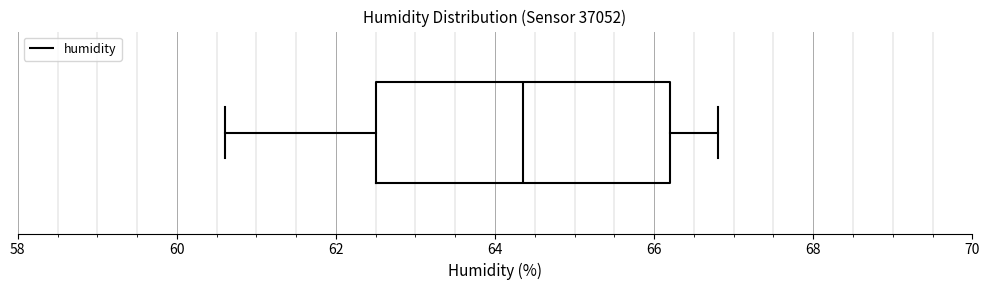

Transcribe this box plot: give where the median line is, the range the box spans, and where the two whiskers end, as read against the x-axis. The values are not printed on the chart, so give them approximately, as read against the axis.

median 64.4, box 62.6 to 66.2, whiskers 60.6 to 66.8